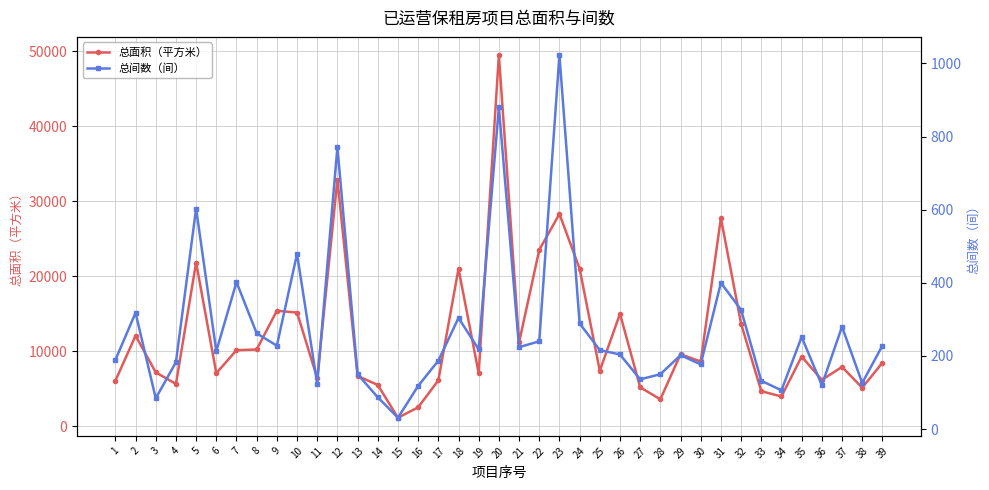

The 总间数（间） series shows 57.7 at 14. True or false?

False